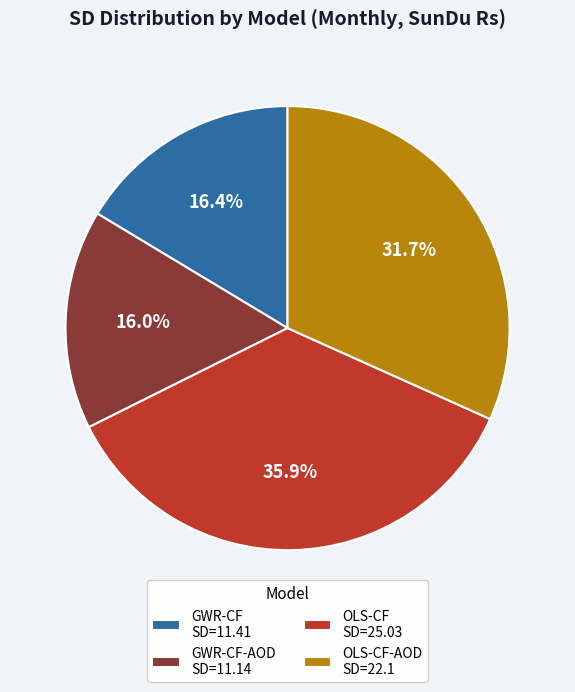

Does any single category account for the majority?

No